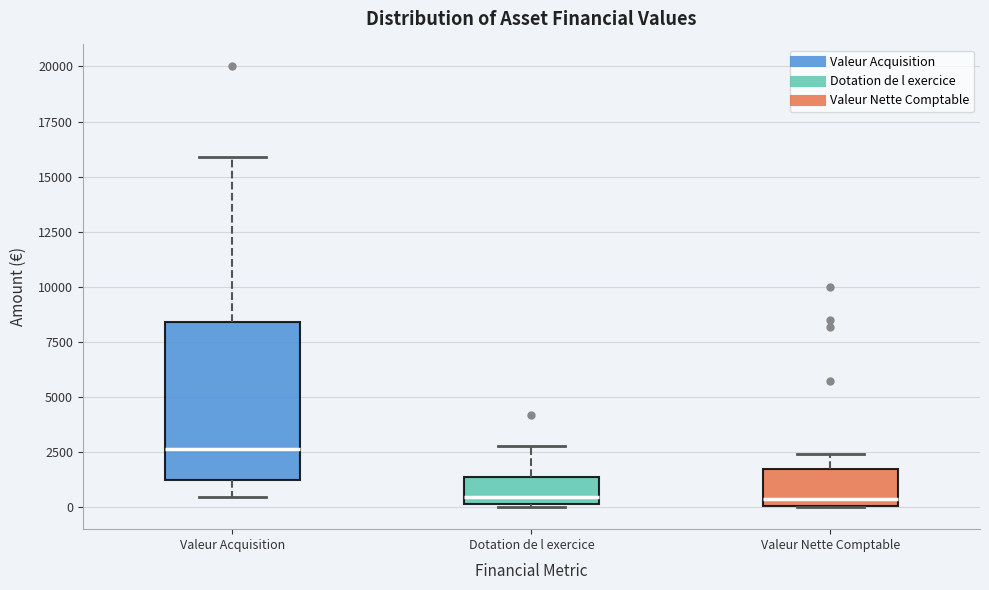

Reading left to right, transcribe this box plot: for each box, give where its median line is, the range the box spans, and where its two whiskers end, as read against the y-axis. The values are not printed on the chart, so give them approximately, as read against the axis.

Valeur Acquisition: median 2500, box 1000 to 8500, whiskers 500 to 16000
Dotation de l exercice: median 500, box 0 to 1500, whiskers 0 to 3000
Valeur Nette Comptable: median 500, box 0 to 1500, whiskers 0 to 2500